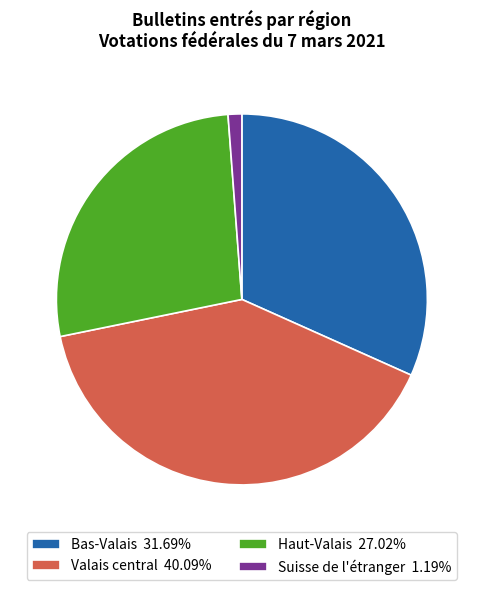

Is it true that Valais central is 27% of the pie?

False